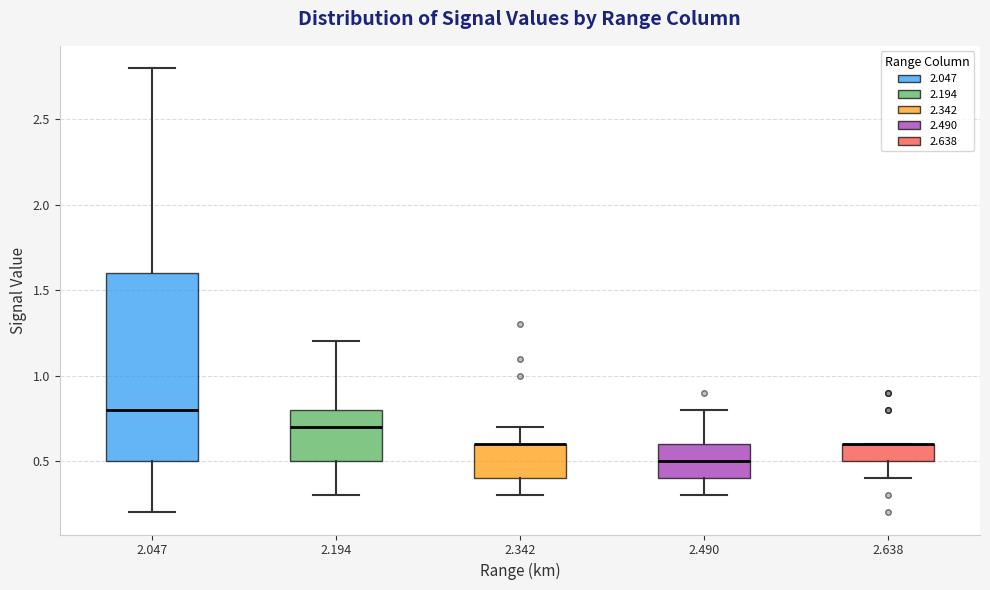

Where is the lower edge of the box at x = 2.194 on the y-axis? The values are not printed on the chart, so give them approximately, as read against the axis.

0.5